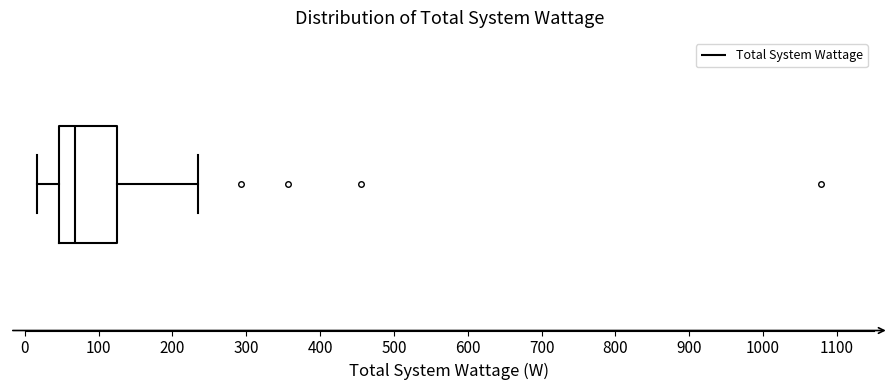

Read this box plot against the x-axis: the position of the median line, the range covered by the box, and the ends of both whiskers. The values are not printed on the chart, so give them approximately, as read against the axis.

median 70, box 50 to 120, whiskers 20 to 230